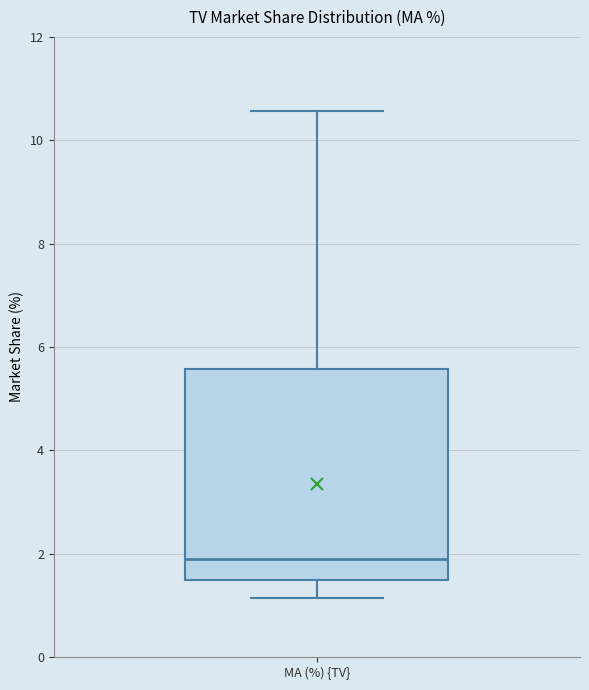

Read this box plot against the y-axis: the position of the median line, the range covered by the box, and the ends of both whiskers. The values are not printed on the chart, so give them approximately, as read against the axis.

median 1.8, box 1.4 to 5.6, whiskers 1.2 to 10.6